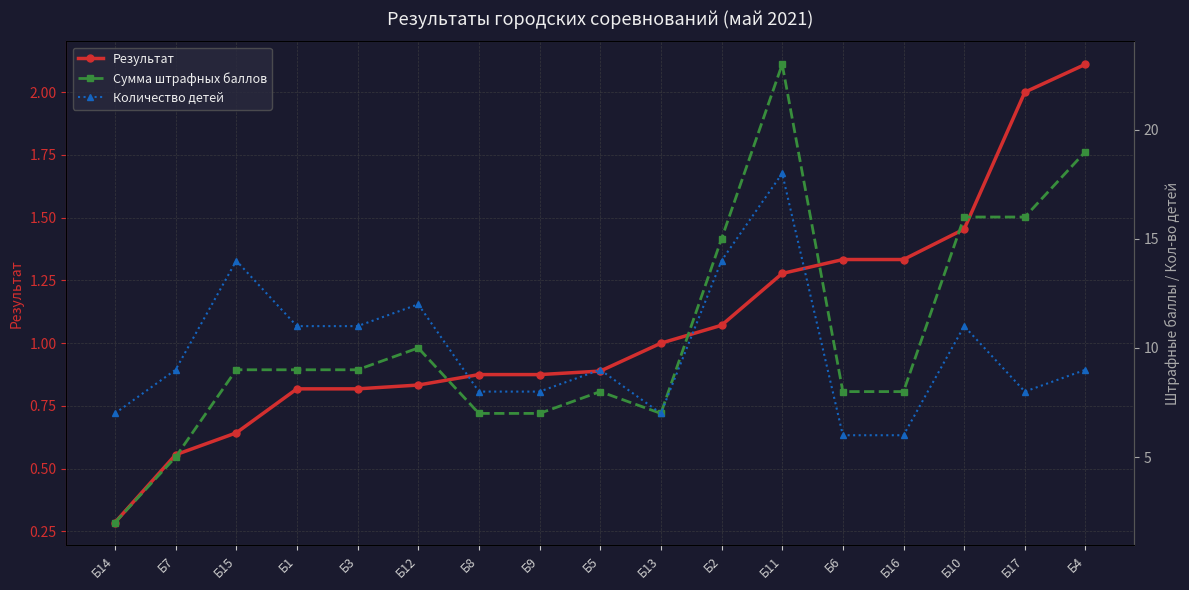

Which series has the widest spread of values?

Сумма штрафных баллов